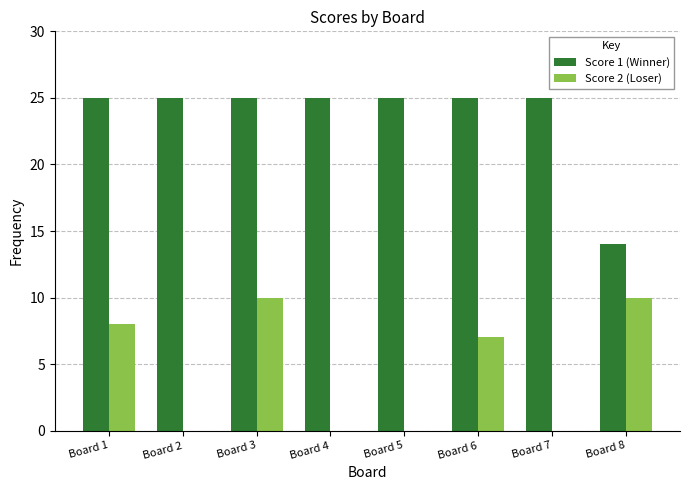

What is the greatest value displayed?

25